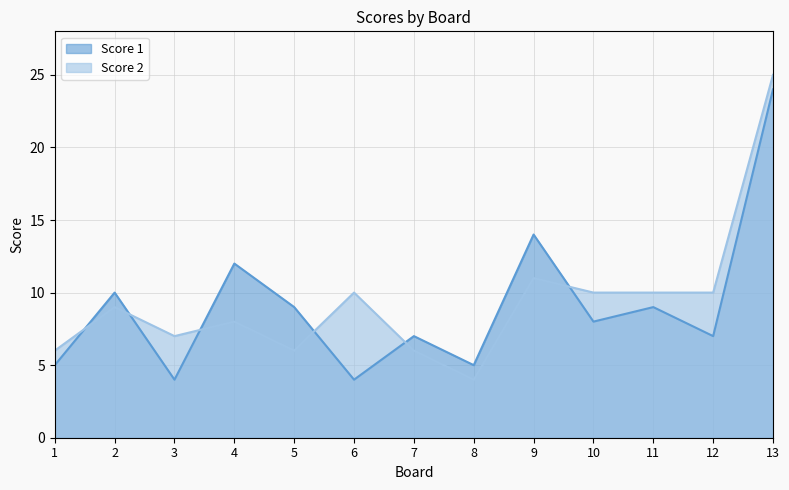

List the labels in order of Score 2 value, largest first.

13, 9, 6, 10, 11, 12, 2, 4, 3, 1, 5, 7, 8